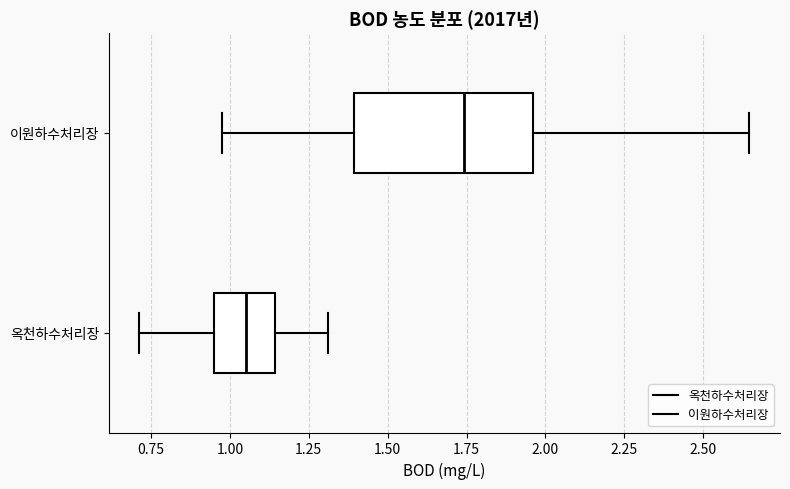

Where is the right edge of the box for 옥천하수처리장 on the x-axis? The values are not printed on the chart, so give them approximately, as read against the axis.

1.15